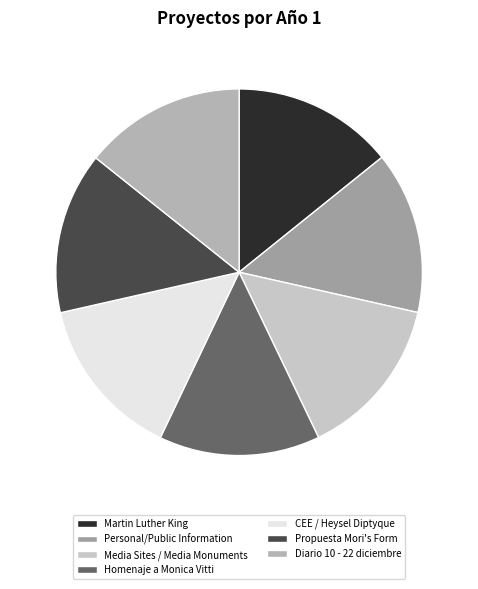

How many slices are in this pie chart?

7